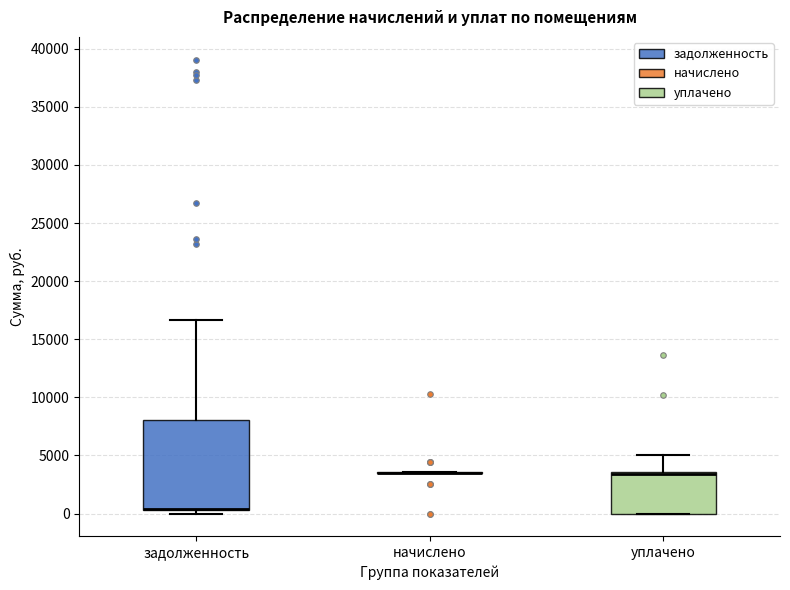

Which box is the tallest, from its lower edge to its upper edge?

задолженность